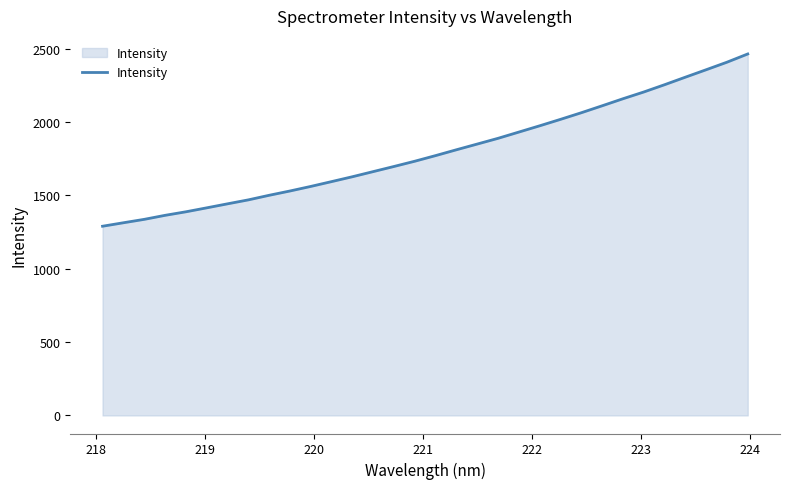

How many lines are shown in the chart?

1